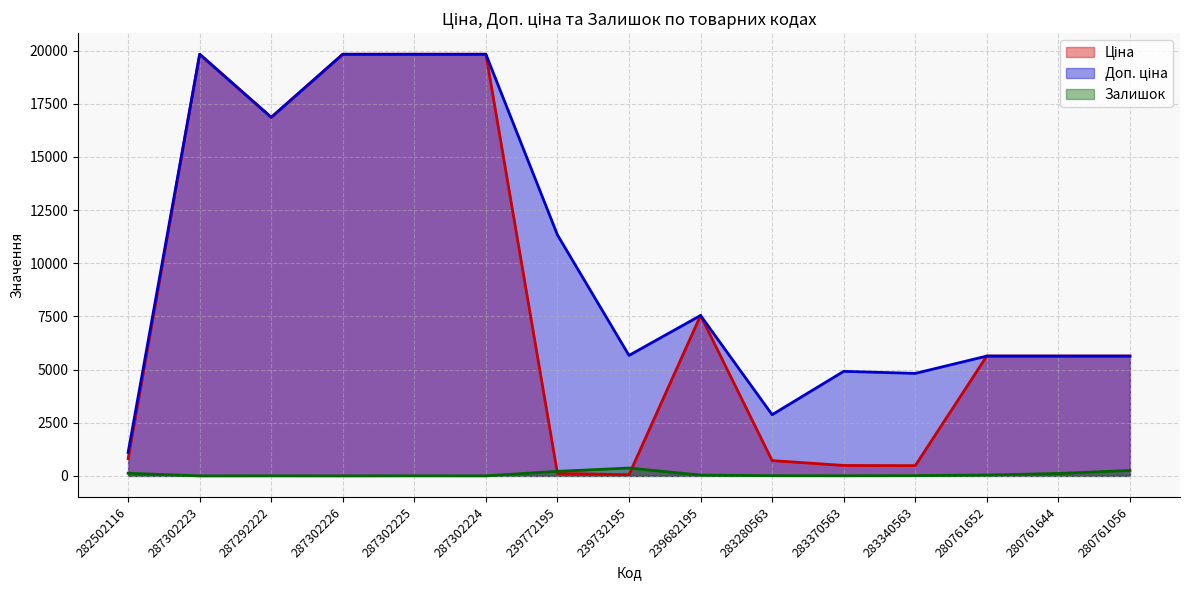

Is it true that Ціна equals 719.6 at 283280563?

True